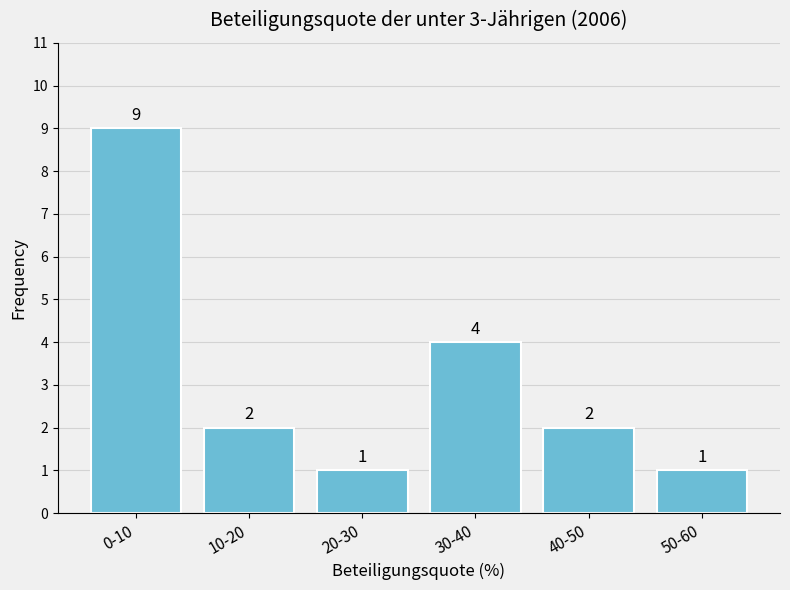

Reading left to right, extract all data points from this chart.

0-10=9	10-20=2	20-30=1	30-40=4	40-50=2	50-60=1